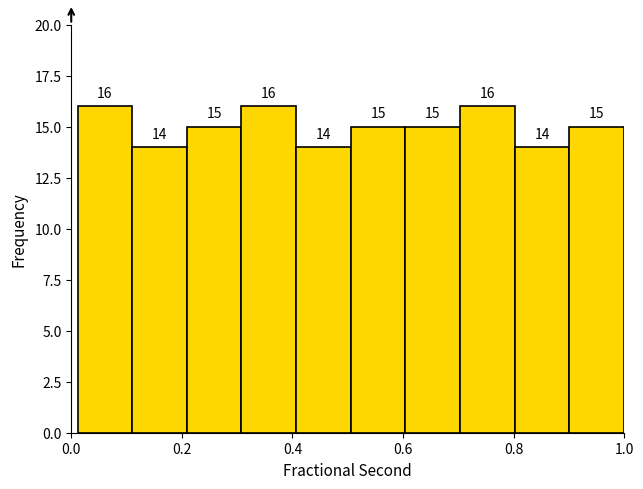

Reading left to right, transcribe this chart: for each bar, give the range it covers on the x-axis and its height. The bar edges are not printed on the chart, so give them approximately, as read against the axis.

0.02 to 0.12: 16
0.12 to 0.20: 14
0.20 to 0.30: 15
0.30 to 0.40: 16
0.40 to 0.50: 14
0.50 to 0.60: 15
0.60 to 0.70: 15
0.70 to 0.80: 16
0.80 to 0.90: 14
0.90 to 1.00: 15